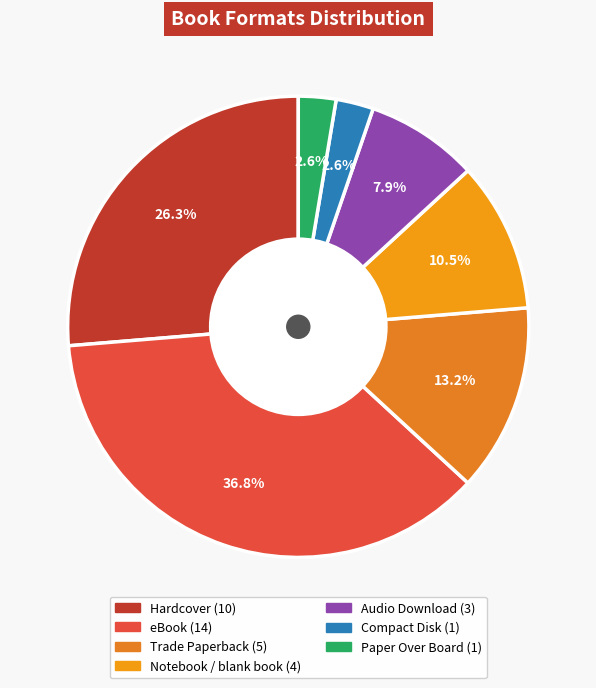

Count the number of slices in the pie.

7